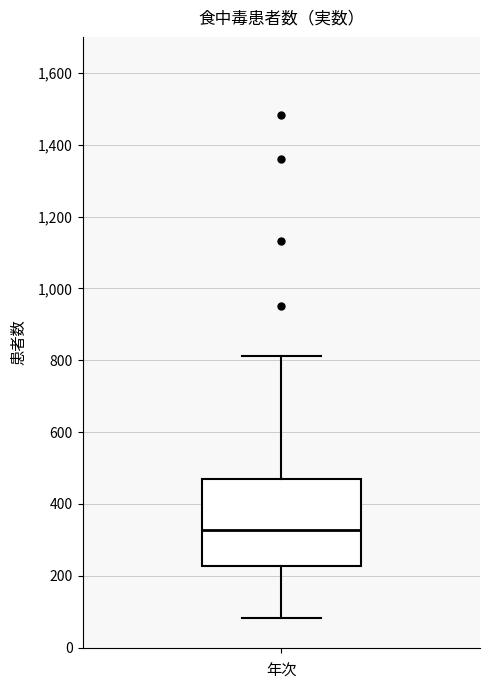

Where does the lower whisker of the box end on the y-axis? The values are not printed on the chart, so give them approximately, as read against the axis.

80